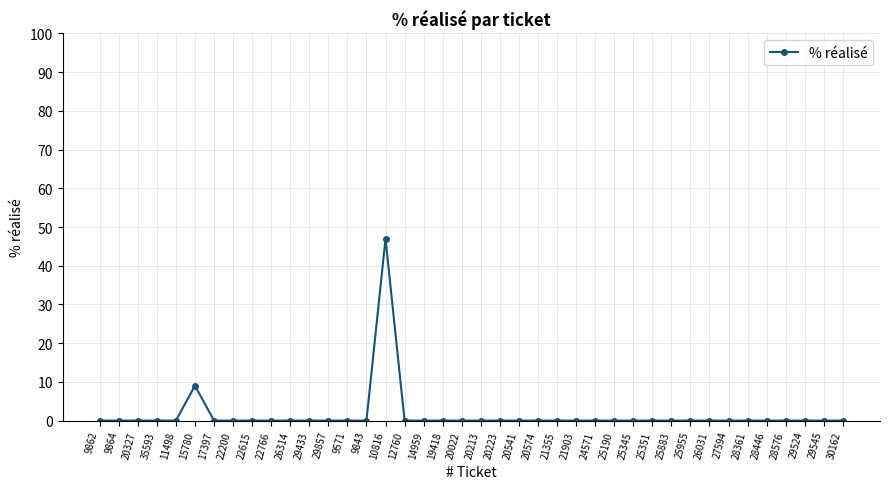

What is the greatest value displayed?

47